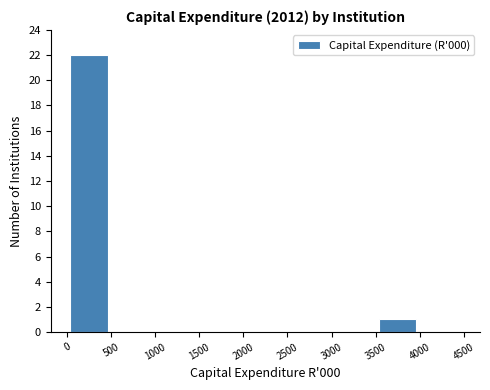

Reading left to right, transcribe this chart: for each bar, give the range it covers on the x-axis and its height. The values are not printed on the chart, so give them approximately, as read against the axis.

0 to 500: 22
500 to 1000: 0
1000 to 1500: 0
1500 to 2000: 0
2000 to 2500: 0
2500 to 3000: 0
3000 to 3500: 0
3500 to 4000: 1
4000 to 4500: 0